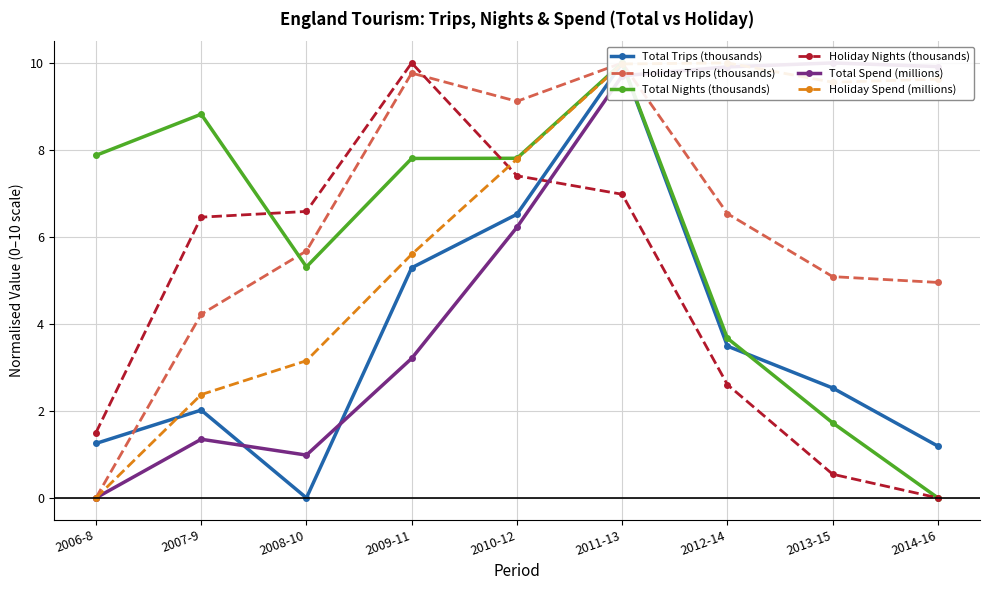

Between 2006-8 and 2010-12, which is larger?

2010-12